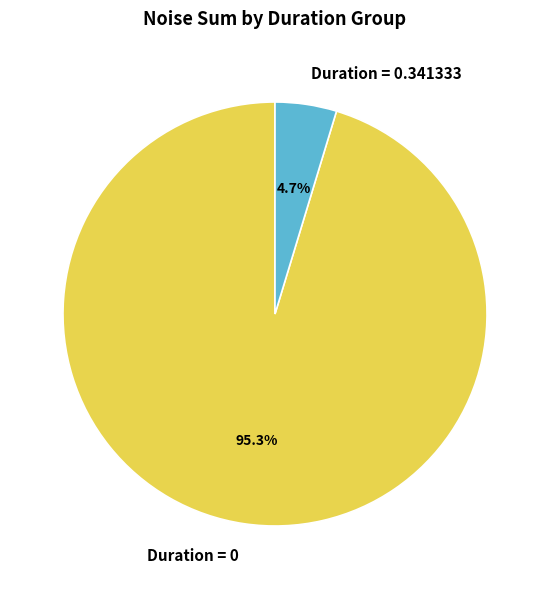

Rank the categories by value from highest to lowest.

Duration = 0, Duration = 0.341333